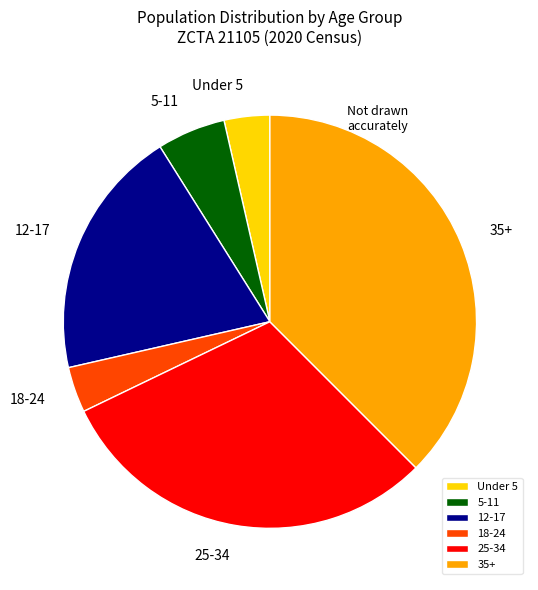

Is the sum of 5-11 and 35+ greater than half?

No